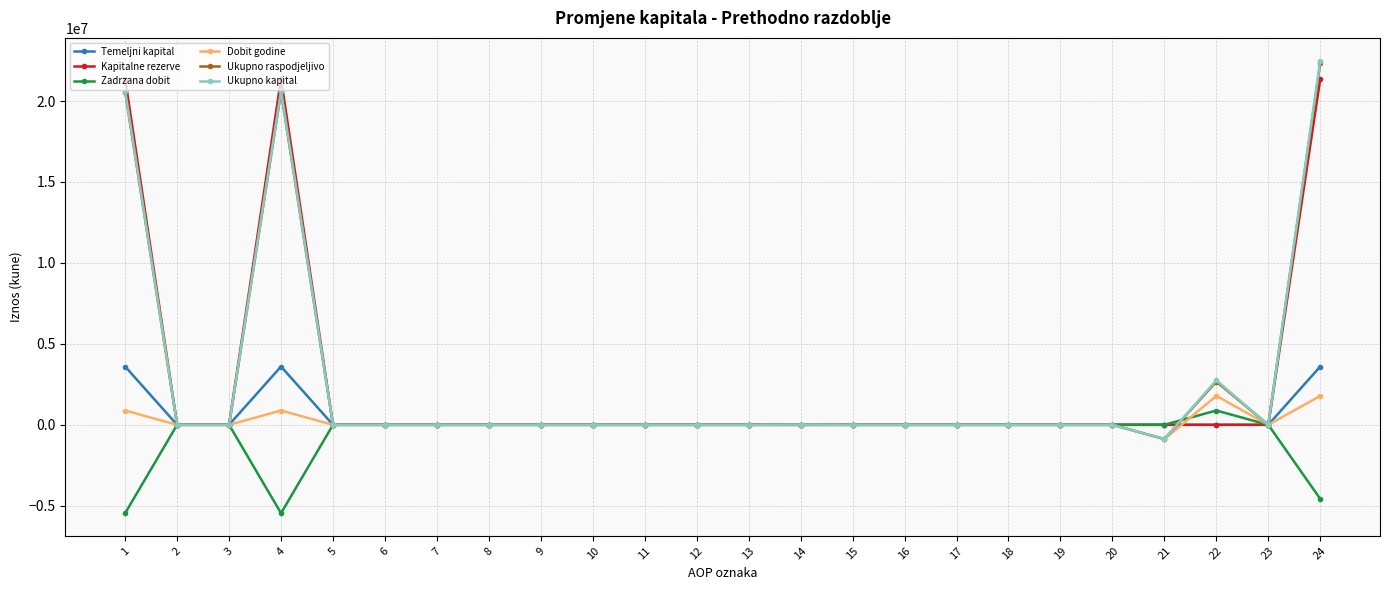

True or false: Dobit godine has more than 1 points higher than both neighbors.

True